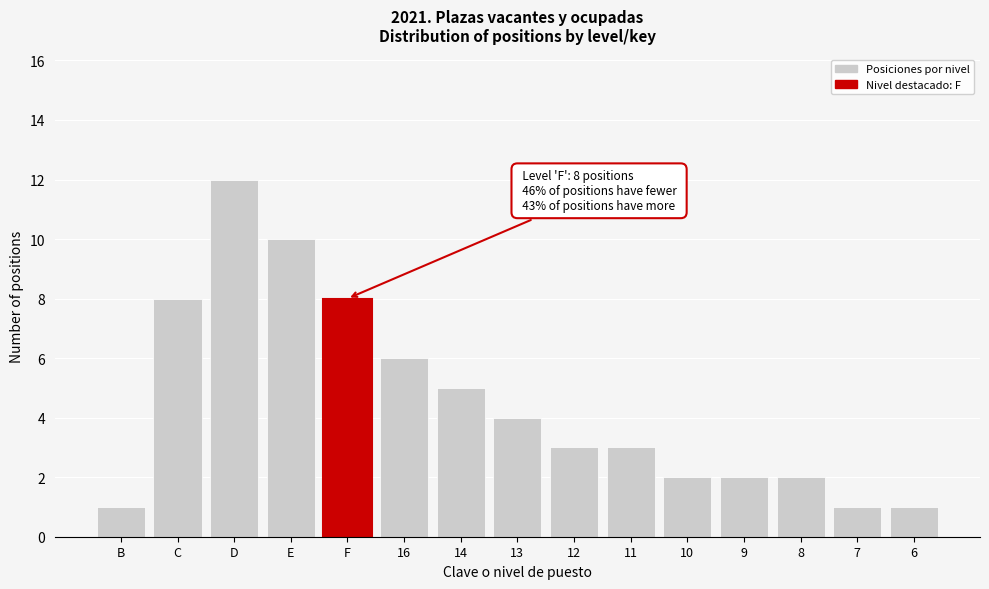

Reading left to right, what are all the values shown in this chart?

B=1	C=8	D=12	E=10	F=8	16=6	14=5	13=4	12=3	11=3	10=2	9=2	8=2	7=1	6=1